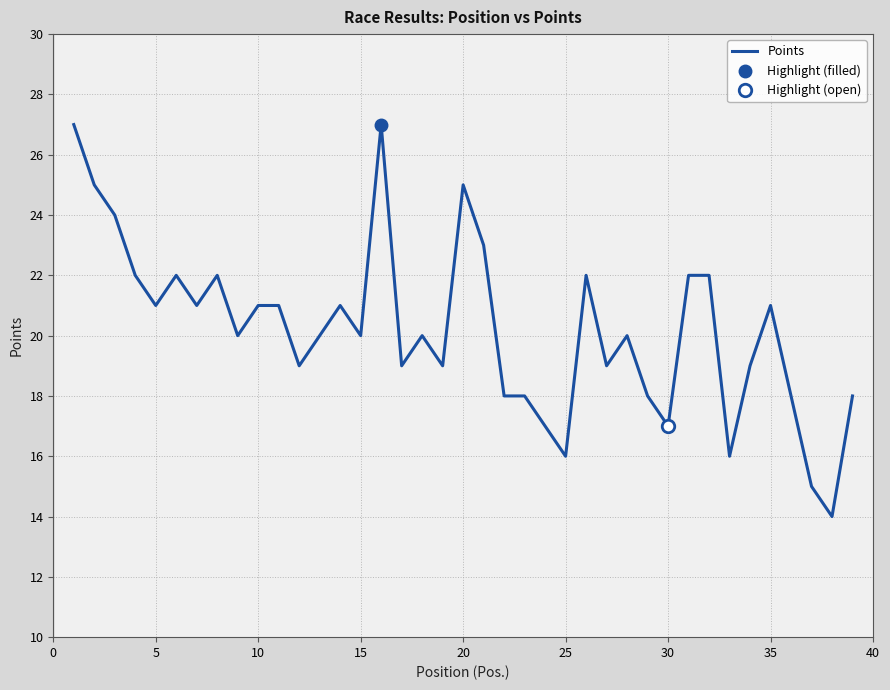

What is the minimum value for Points?

14